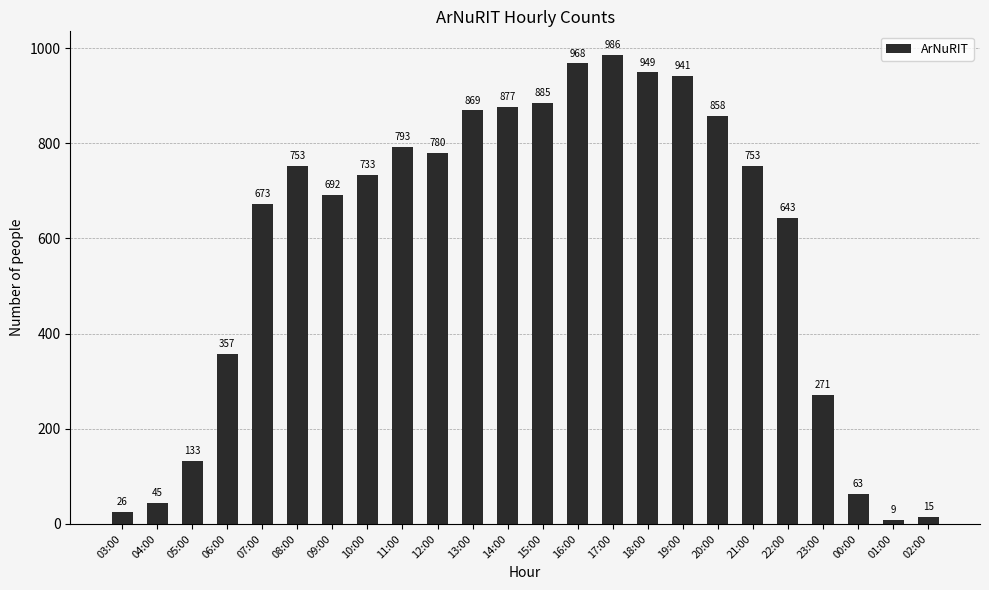

Is it true that the value at 15:00 is 583?

False